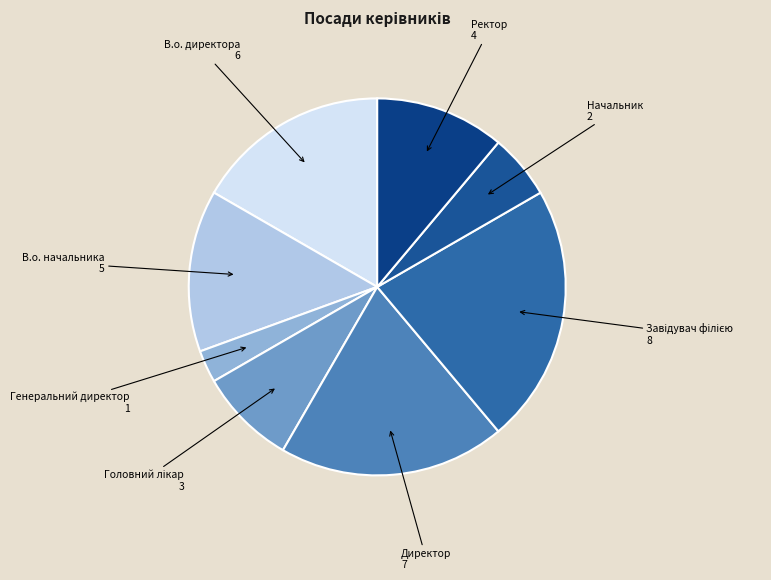

Is there a majority slice in this chart?

No